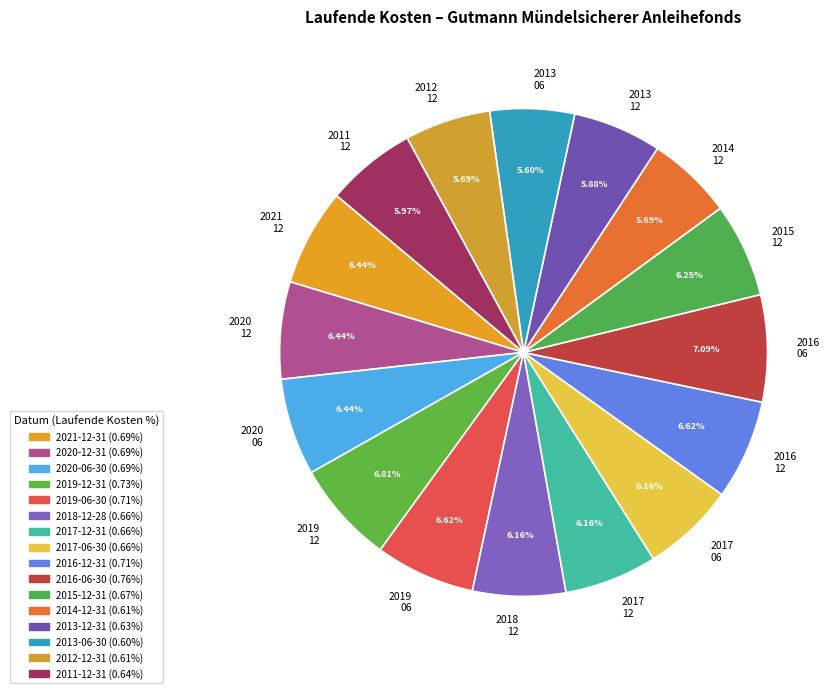

Do 2020 06 and 2017 06 together represent more than half of the pie?

No